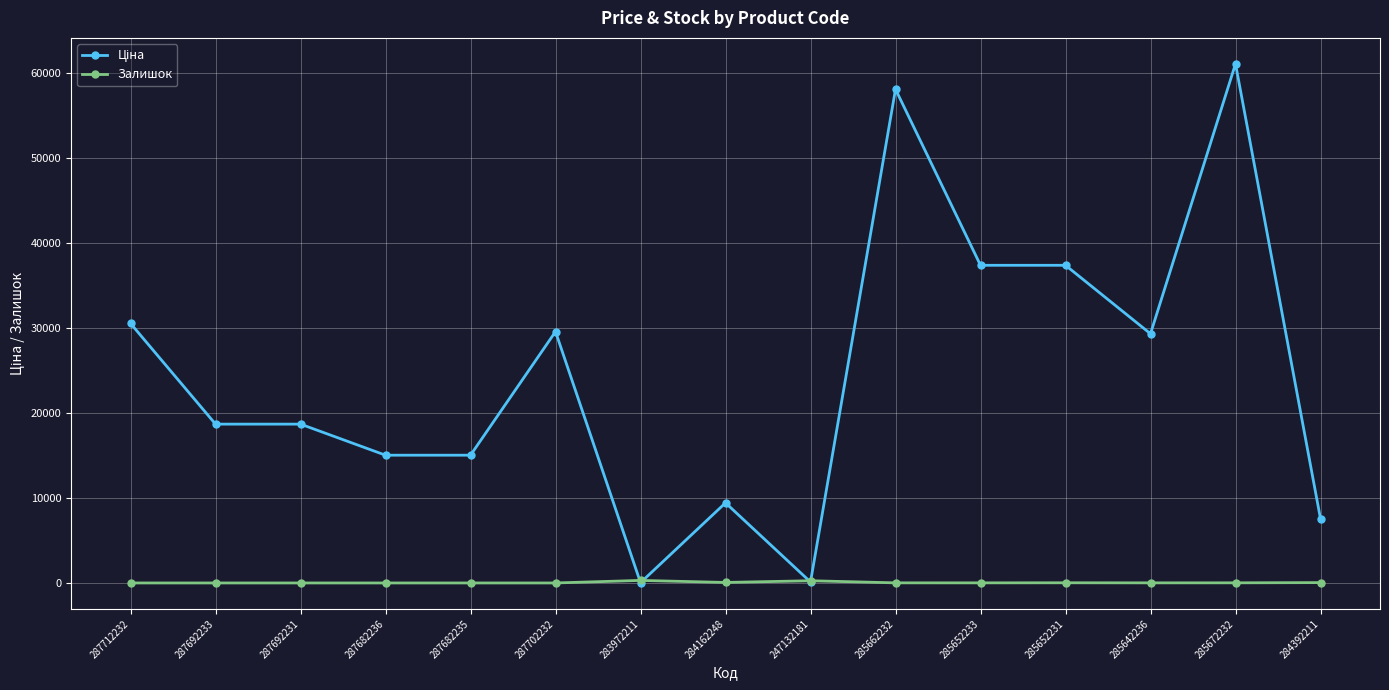

What is the difference between the highest and lowest values at 287682236?

15019.2